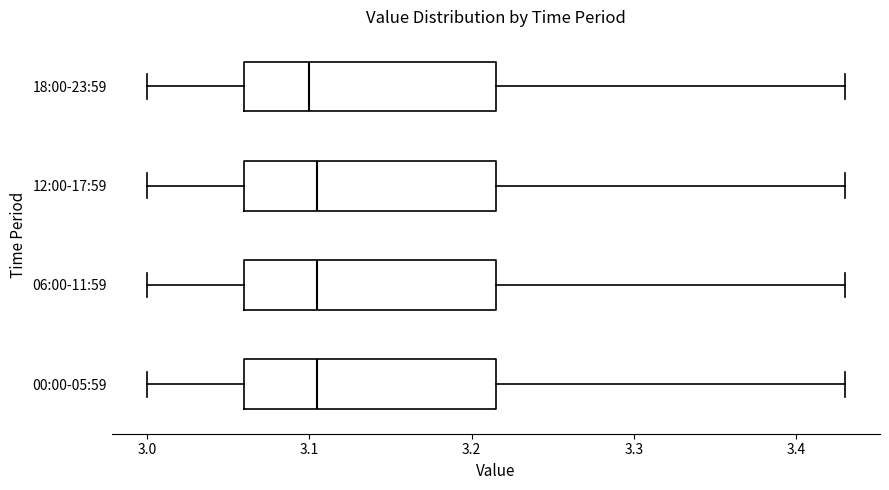

Reading bottom to top, read every box against the x-axis: the position of its median line, the range the box covers, and the ends of its whiskers. The values are not printed on the chart, so give them approximately, as read against the axis.

00:00-05:59: median 3.11, box 3.06 to 3.22, whiskers 3.00 to 3.43
06:00-11:59: median 3.11, box 3.06 to 3.22, whiskers 3.00 to 3.43
12:00-17:59: median 3.11, box 3.06 to 3.22, whiskers 3.00 to 3.43
18:00-23:59: median 3.10, box 3.06 to 3.22, whiskers 3.00 to 3.43